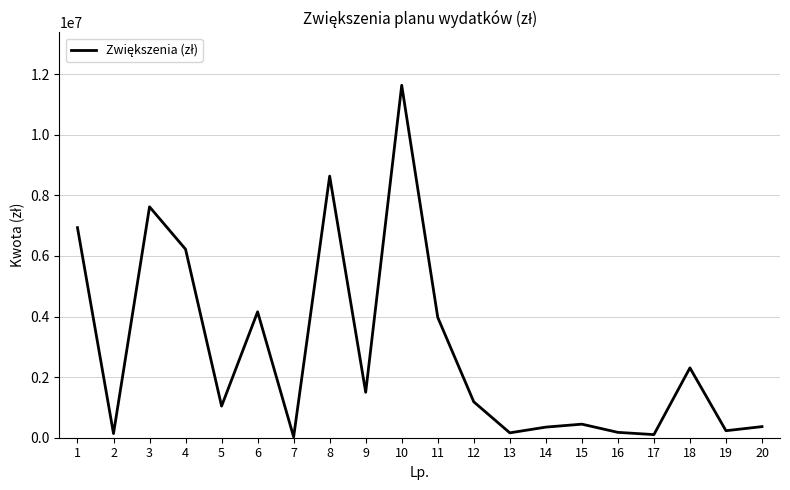

How many lines are shown in the chart?

1